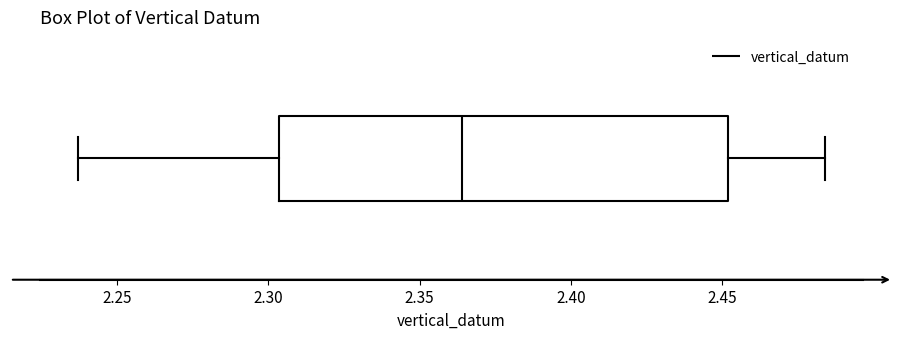

Where does the median line of the box sit on the x-axis? The values are not printed on the chart, so give them approximately, as read against the axis.

2.365